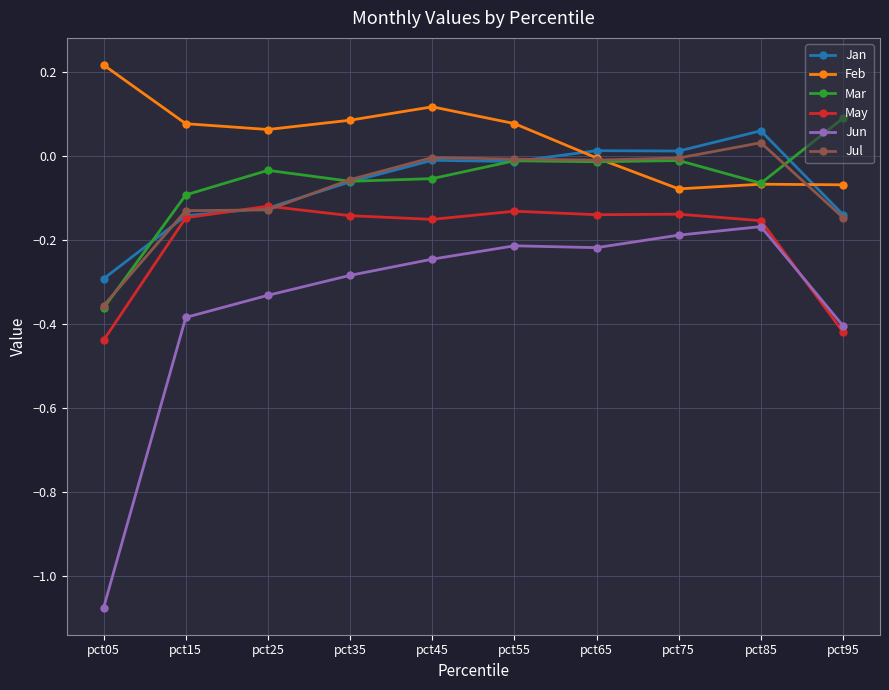

How many distinct data groups are displayed?

6